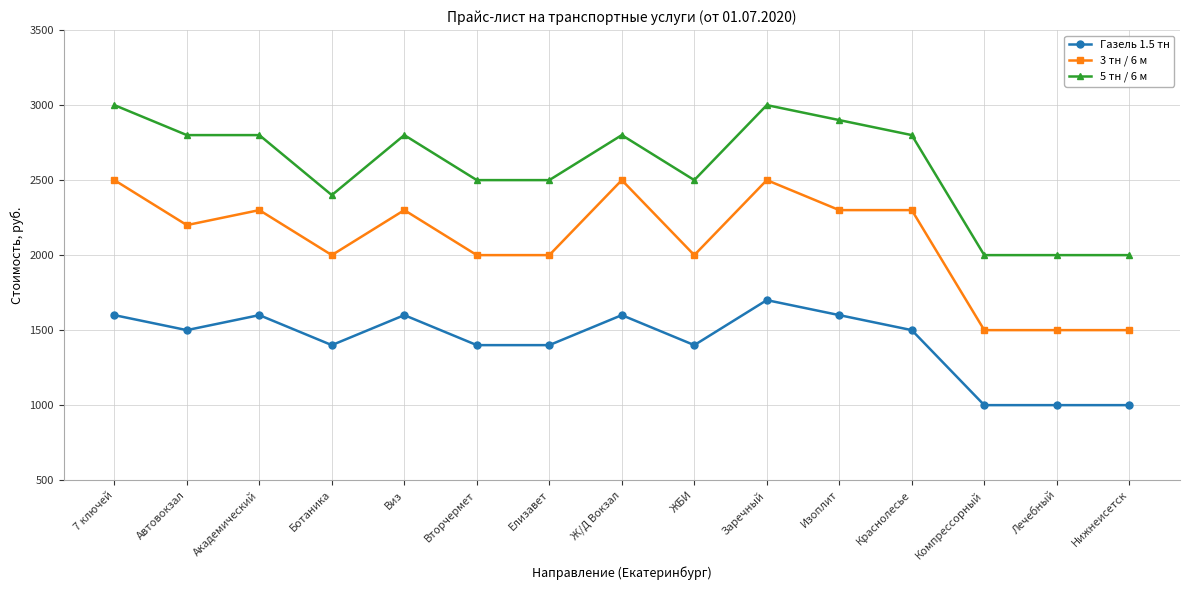

True or false: 3 тн / 6 м and Газель 1.5 тн cross at least once.

False